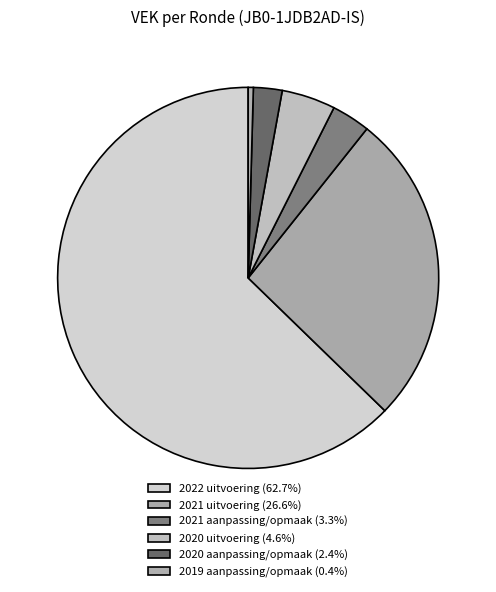

What portion of the pie excludes 2021 aanpassing/opmaak?

96.7%